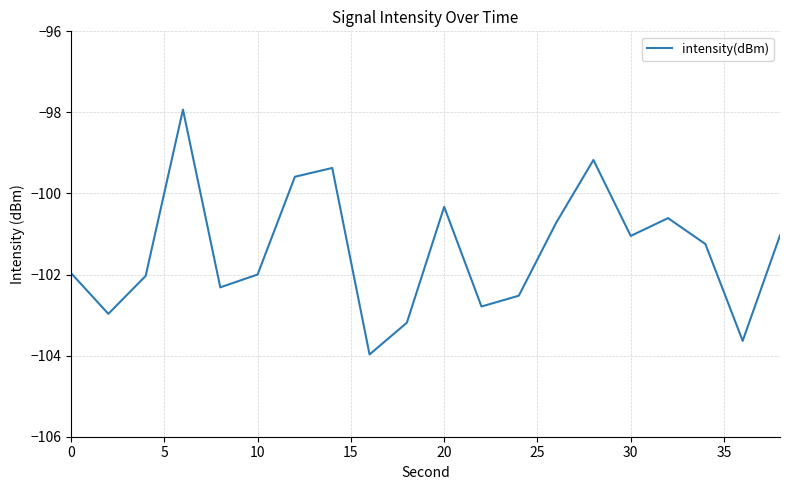

What is the smallest value displayed?

-104.0